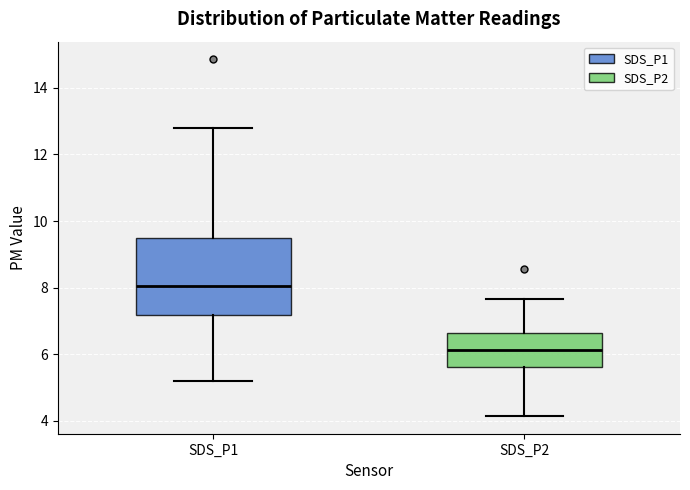

Reading left to right, read every box against the y-axis: the position of its median line, the range the box covers, and the ends of its whiskers. The values are not printed on the chart, so give them approximately, as read against the axis.

SDS_P1: median 8.0, box 7.2 to 9.4, whiskers 5.2 to 12.8
SDS_P2: median 6.2, box 5.6 to 6.6, whiskers 4.2 to 7.6